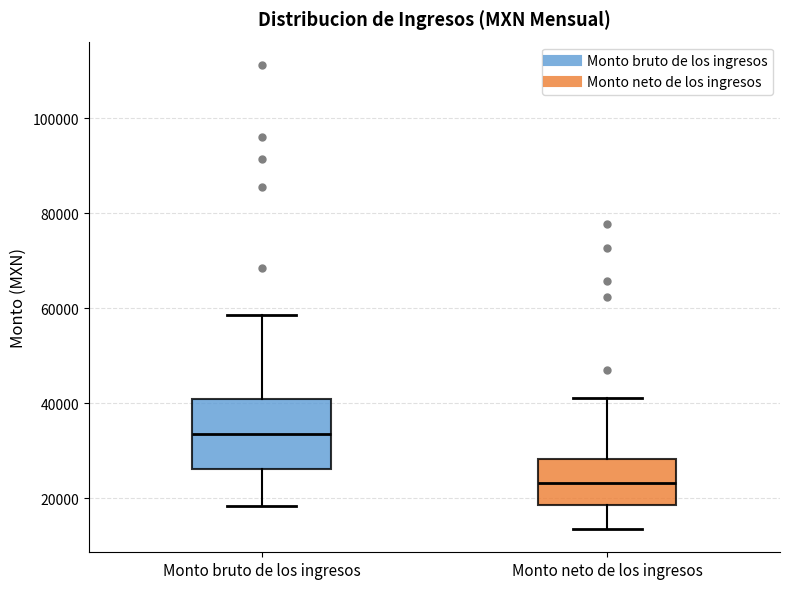

Reading left to right, read every box against the y-axis: the position of its median line, the range the box covers, and the ends of its whiskers. The values are not printed on the chart, so give them approximately, as read against the axis.

Monto bruto de los ingresos: median 34000, box 26000 to 40000, whiskers 18000 to 58000
Monto neto de los ingresos: median 24000, box 18000 to 28000, whiskers 14000 to 42000